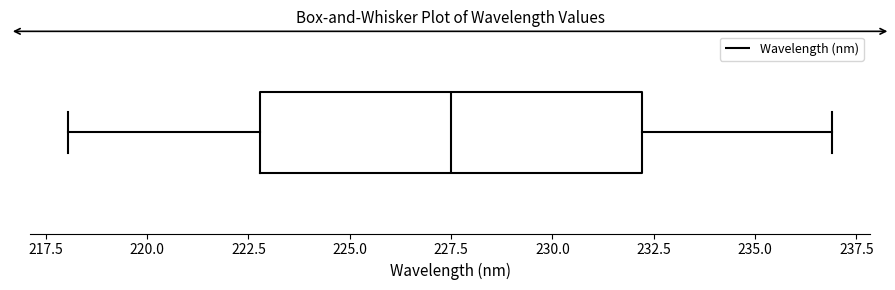

Transcribe this box plot: give where the median line is, the range the box spans, and where the two whiskers end, as read against the x-axis. The values are not printed on the chart, so give them approximately, as read against the axis.

median 227.5, box 223.0 to 232.0, whiskers 218.0 to 237.0